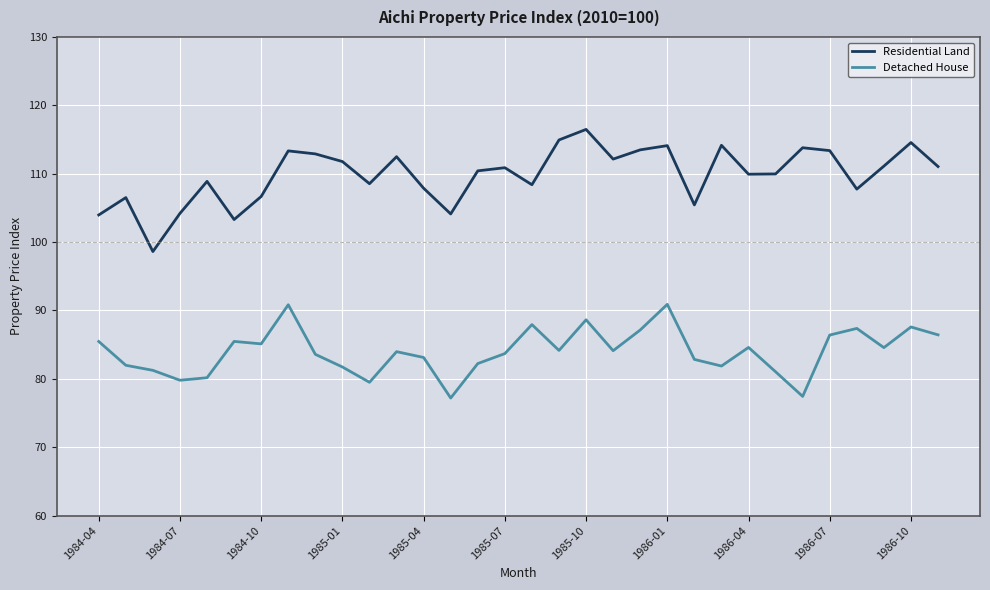

True or false: Detached House and Residential Land cross at least once.

False